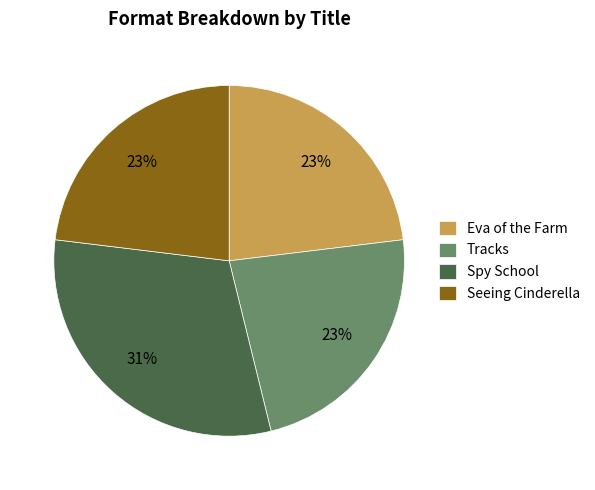

Which category has the biggest portion of the pie?

Spy School